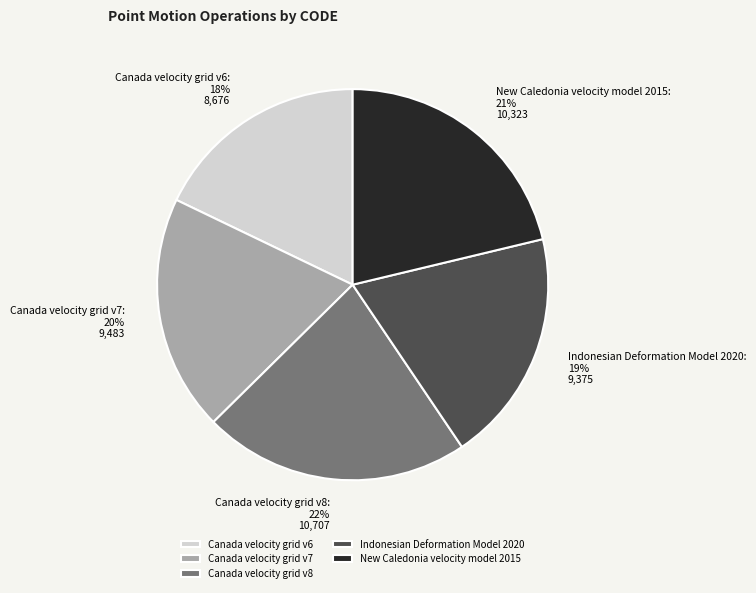

Combined, do Canada velocity grid v7 and New Caledonia velocity model 2015 account for over 50%?

No